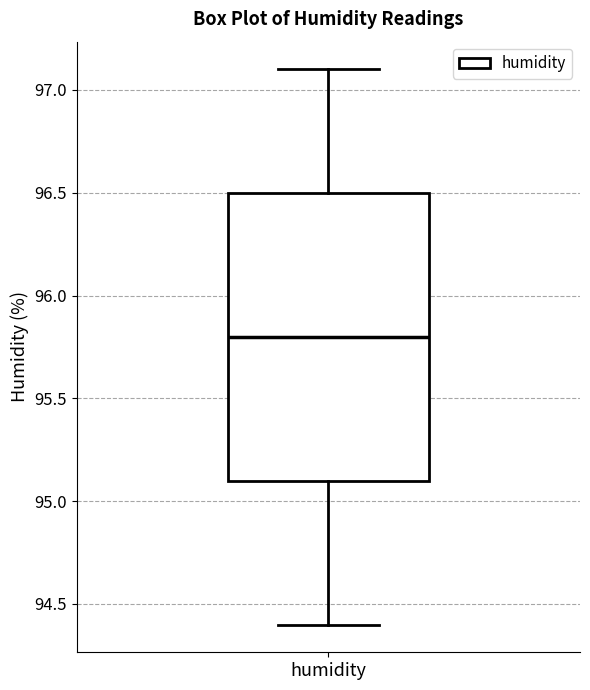

Transcribe this box plot: give where the median line is, the range the box spans, and where the two whiskers end, as read against the y-axis. The values are not printed on the chart, so give them approximately, as read against the axis.

median 95.8, box 95.1 to 96.5, whiskers 94.4 to 97.1